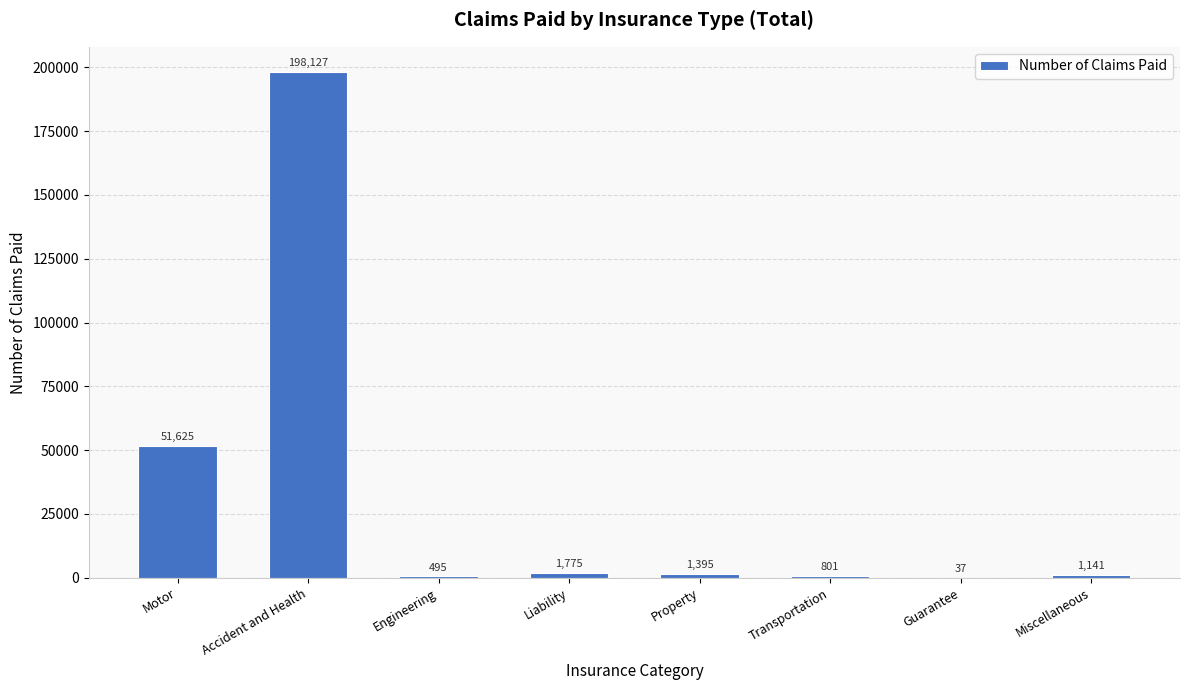

Where does the data first go above 1395?

Motor